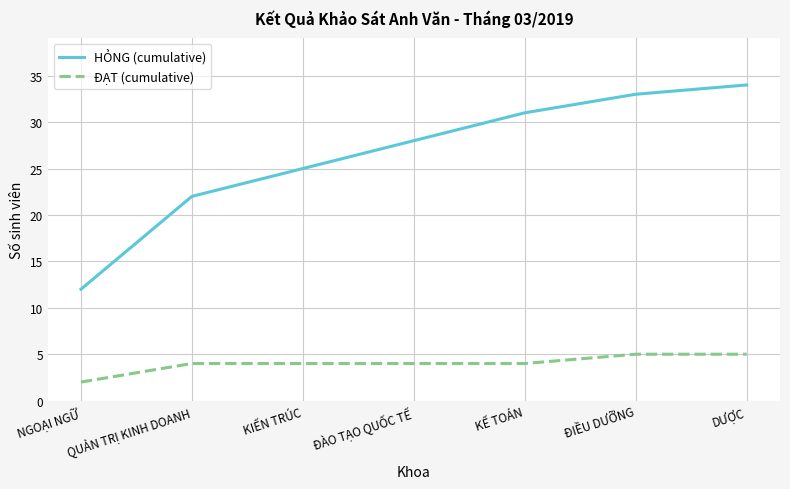

True or false: HỎNG (cumulative) and ĐẠT (cumulative) intersect in this chart.

False